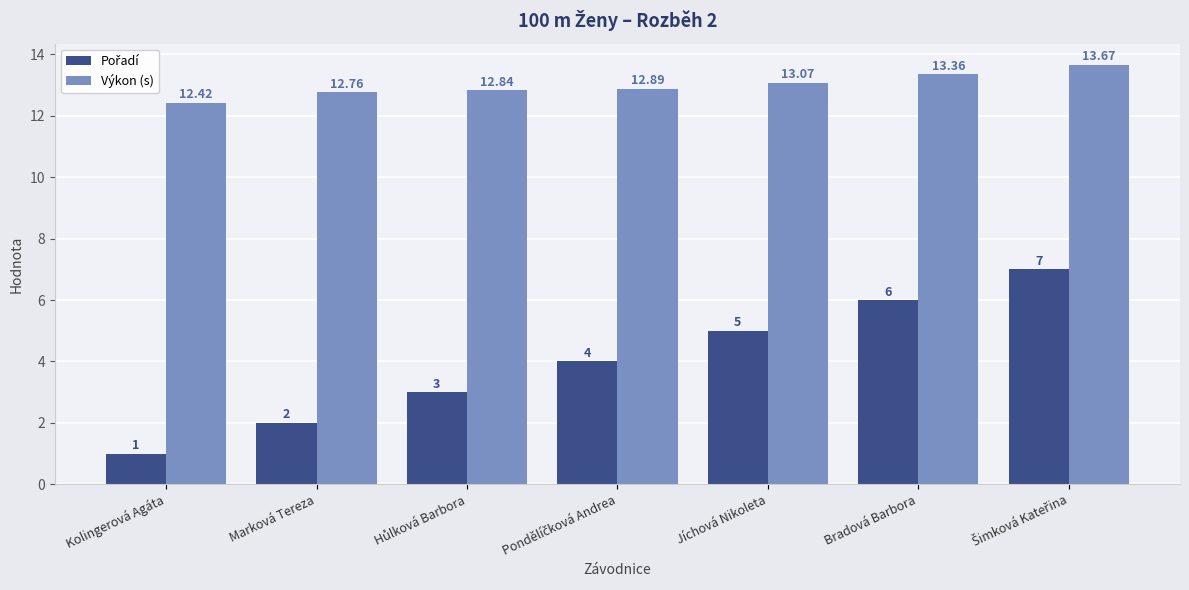

Is it true that Výkon (s) equals 18.5 at Jíchová Nikoleta?

False